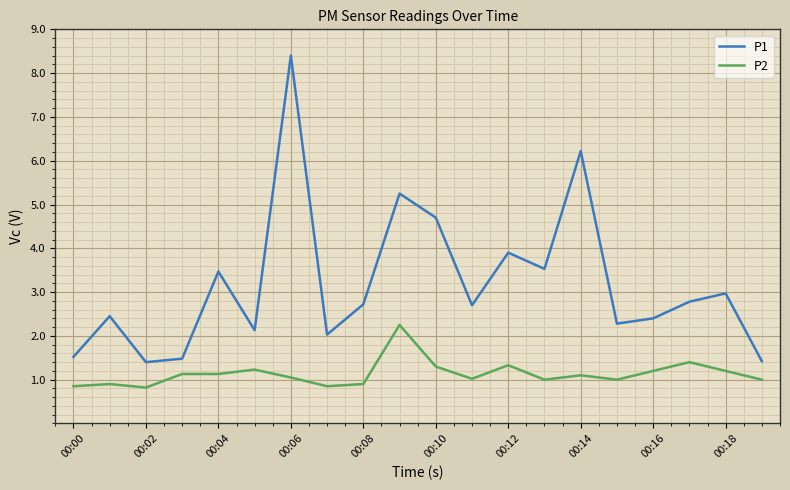

True or false: P2 and P1 intersect in this chart.

False